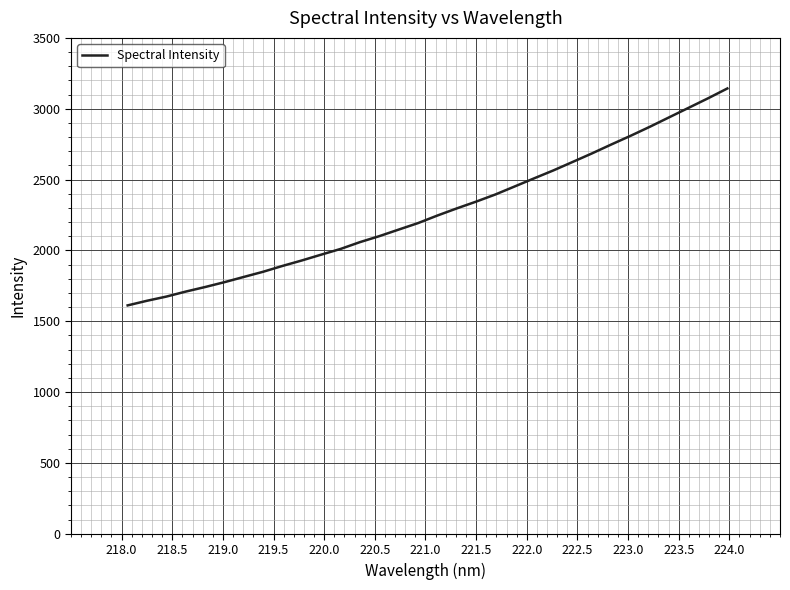

What is the difference between the maximum and minimum values?

1530.9